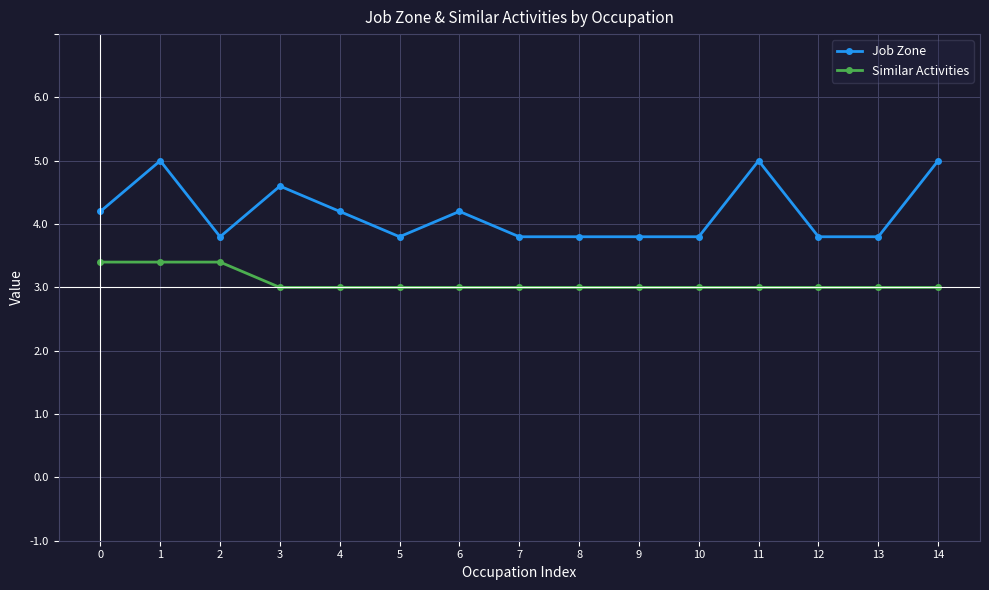

Between 12 and 7, which is larger?

12